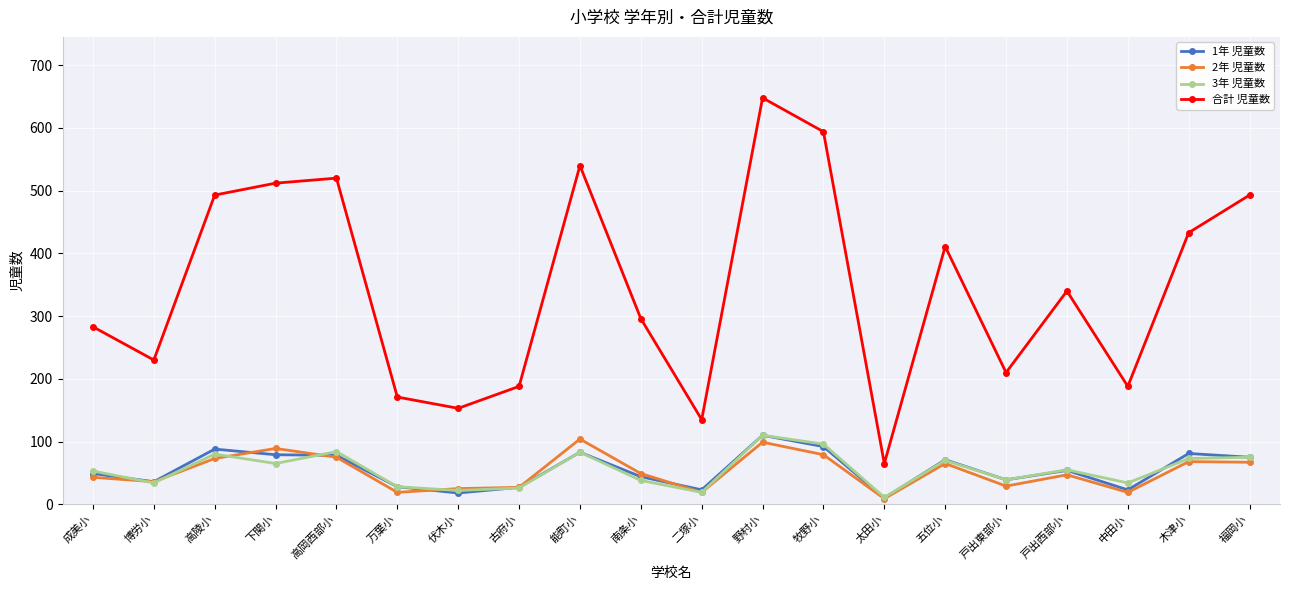

How many data points in 合計 児童数 are less than 340?

10